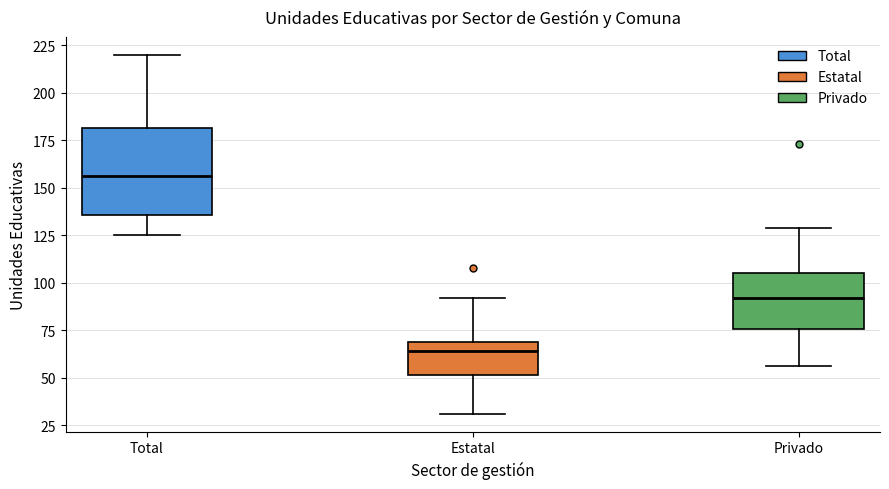

Reading left to right, read every box against the y-axis: the position of its median line, the range the box covers, and the ends of its whiskers. The values are not printed on the chart, so give them approximately, as read against the axis.

Total: median 155, box 135 to 180, whiskers 125 to 220
Estatal: median 65, box 50 to 70, whiskers 30 to 90
Privado: median 90, box 75 to 105, whiskers 55 to 130